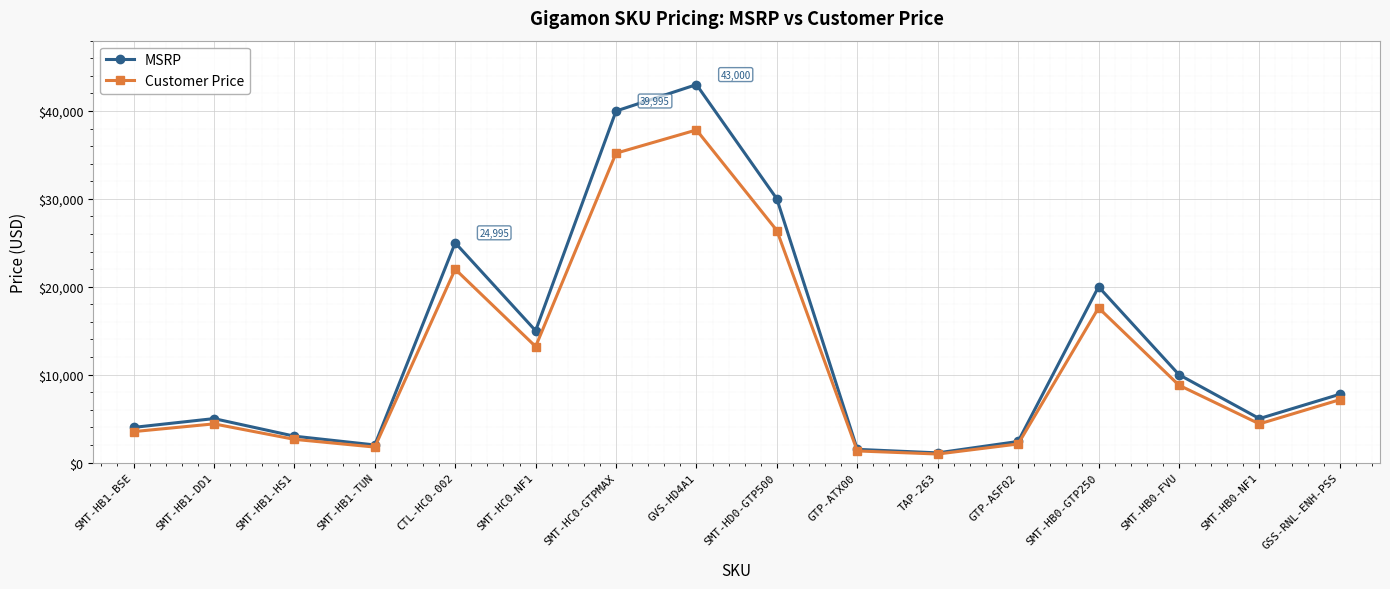

The MSRP series shows 28742.3 at GVS-HD4A1. True or false?

False